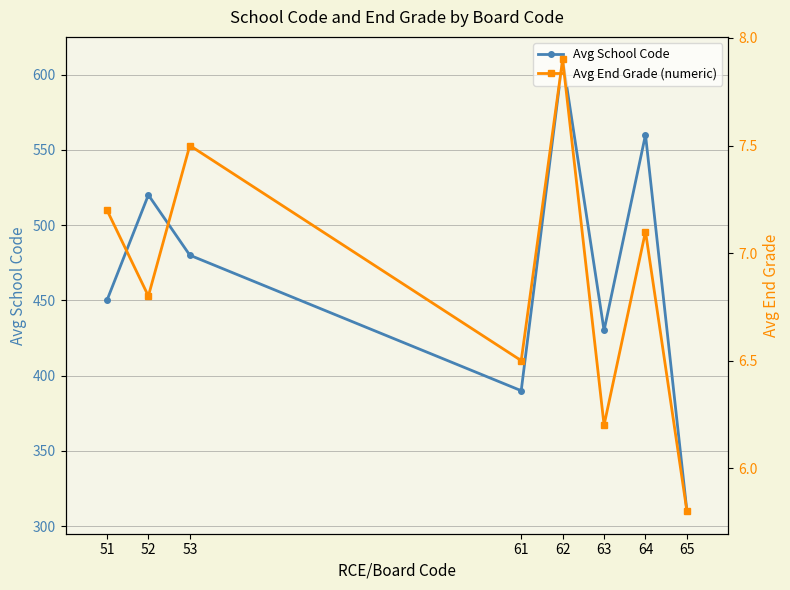

What is the difference between the maximum and minimum values in the Avg School Code series?

300